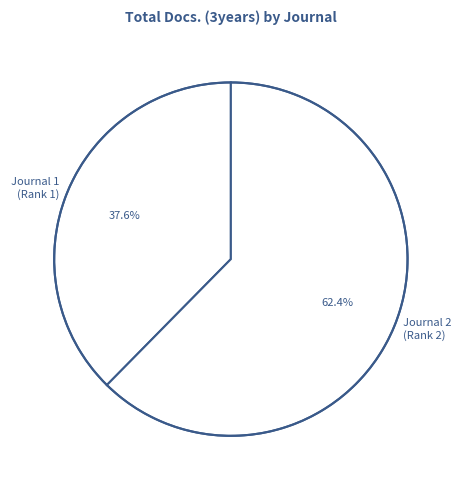

Is Journal 2 (Rank 2) the majority of the pie?

Yes